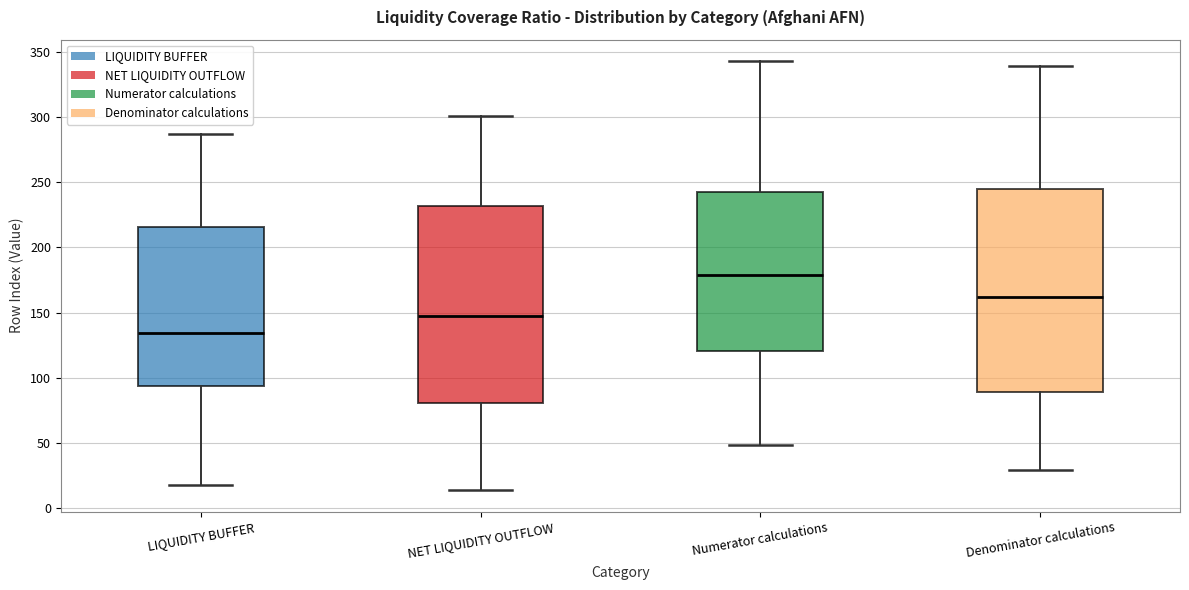

Which box is the tallest, from its lower edge to its upper edge?

Denominator calculations